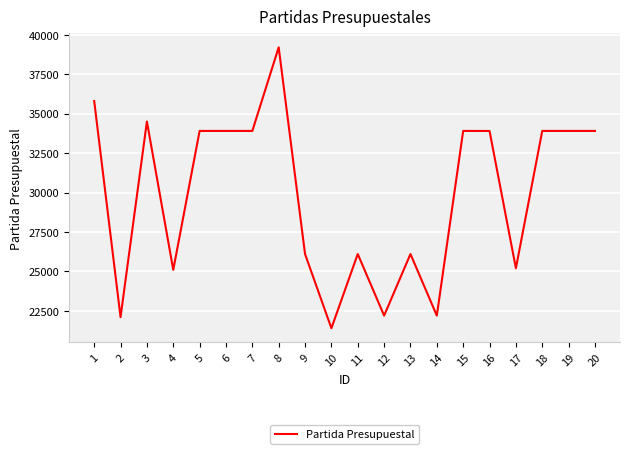

Does the chart display data point markers on the line(s)?

No